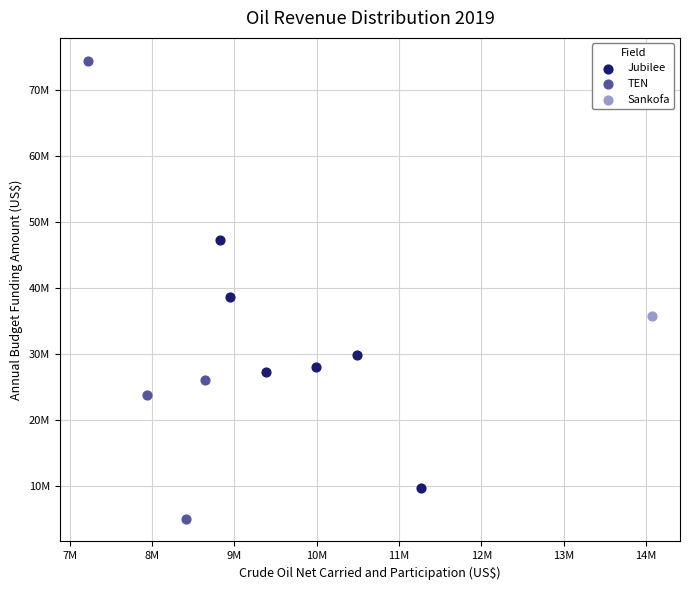

What are all the series names shown in the legend?

Jubilee, TEN, Sankofa